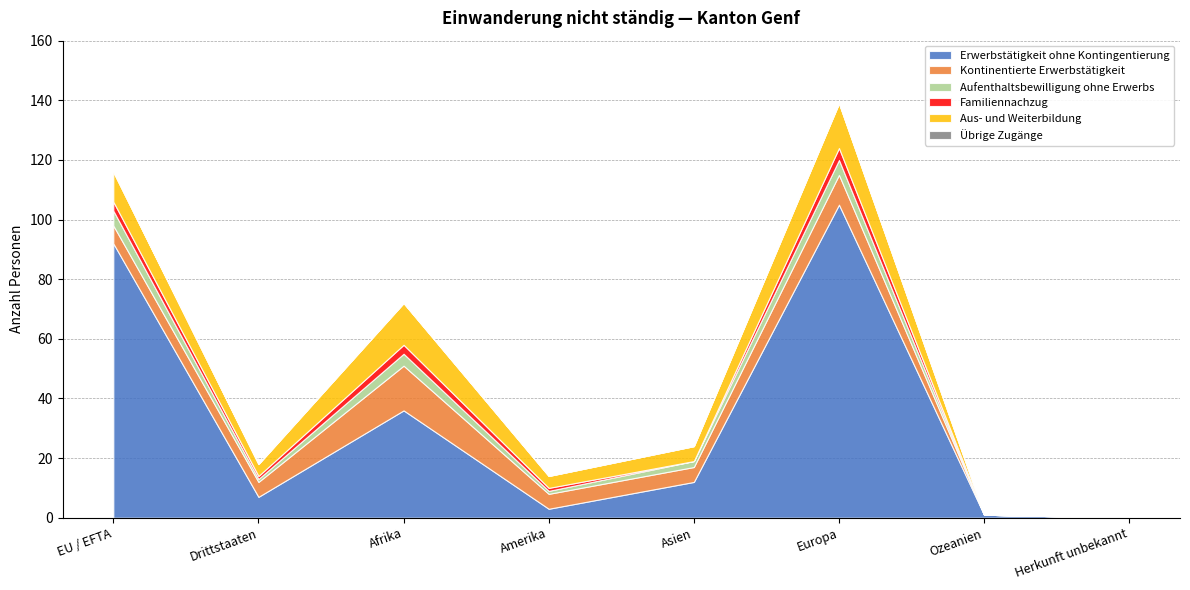

True or false: Kontinentierte Erwerbstätigkeit has a value of 5 at Drittstaaten.

True